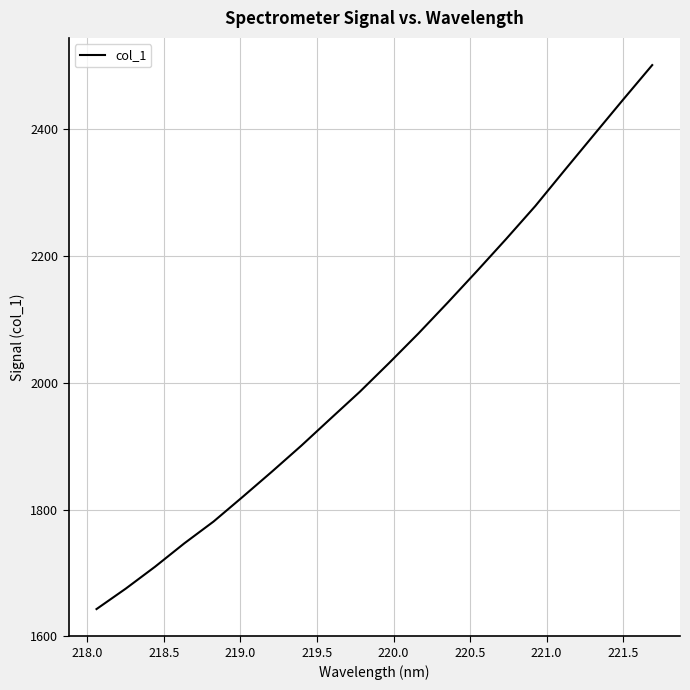

True or false: there are more than 2 points higher than both neighbors.

False